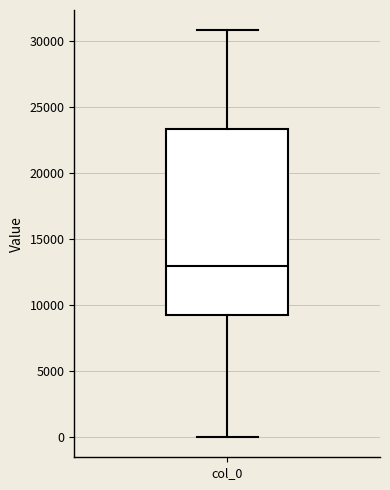

Read this box plot against the y-axis: the position of the median line, the range covered by the box, and the ends of both whiskers. The values are not printed on the chart, so give them approximately, as read against the axis.

median 13000, box 9000 to 23500, whiskers 0 to 31000